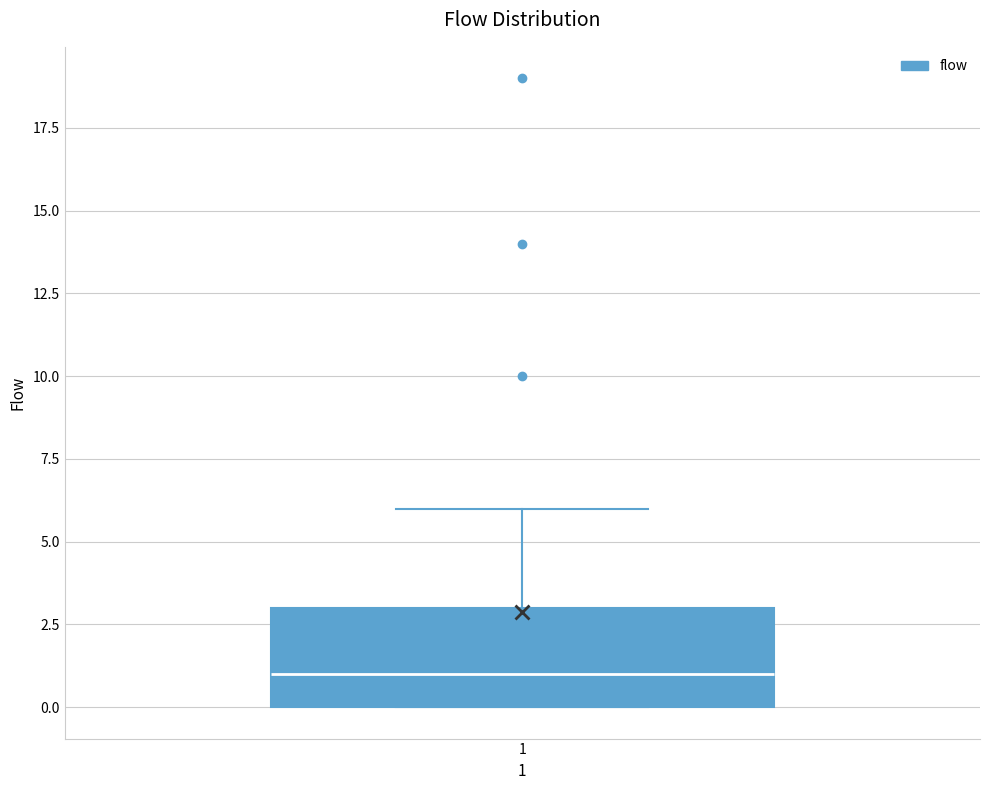

Where is the lower edge of the box at x = 1 on the y-axis? The values are not printed on the chart, so give them approximately, as read against the axis.

0